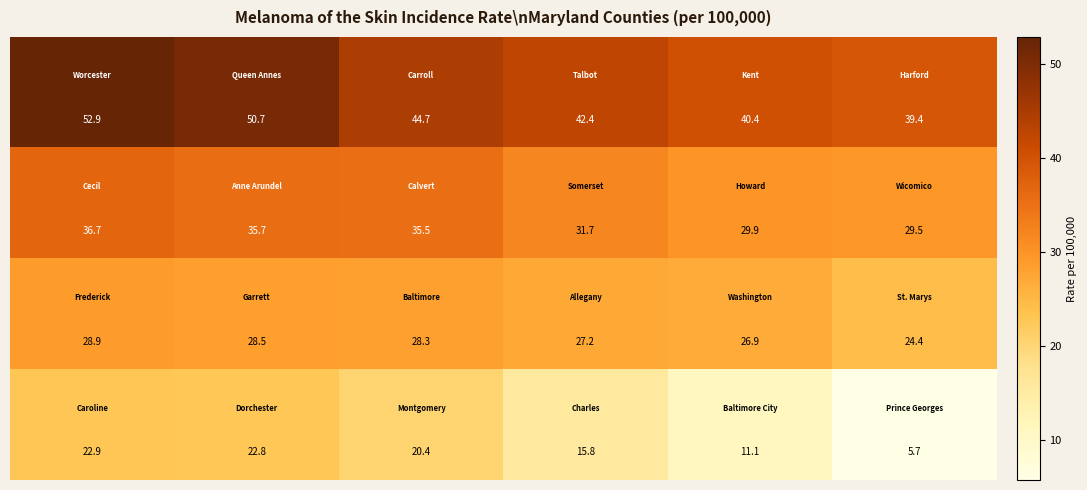

What is the maximum value shown in the chart?

52.9